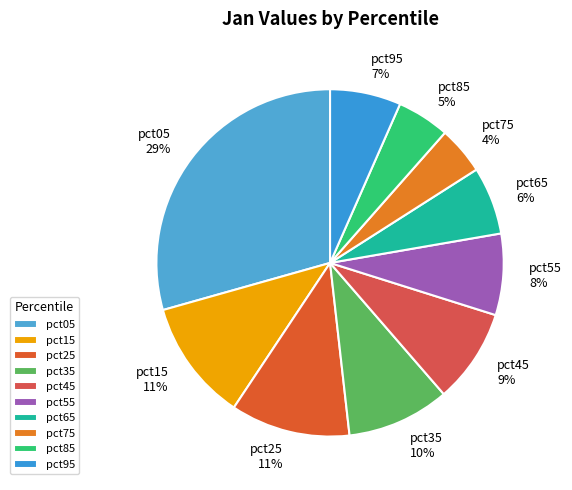

Which slice is the largest?

pct05